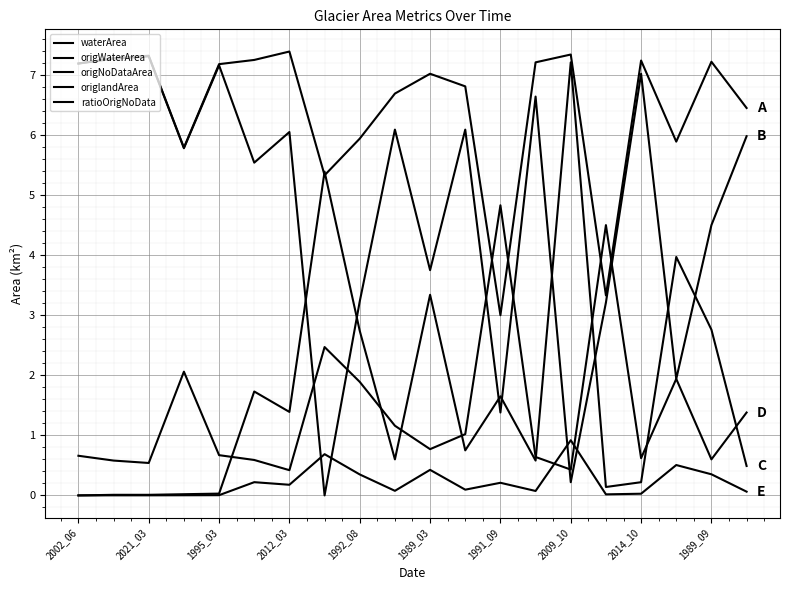

Where is the first local minimum for ratioOrigNoData?

2012_03